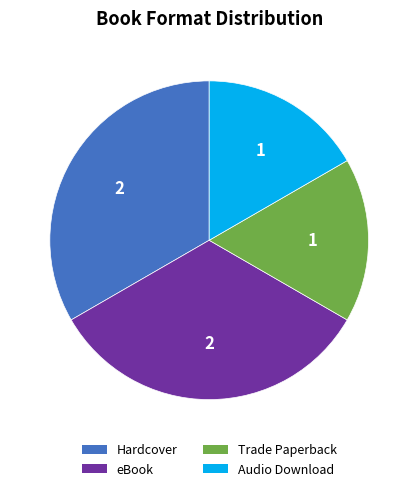

True or false: Hardcover accounts for 33% of the total.

True